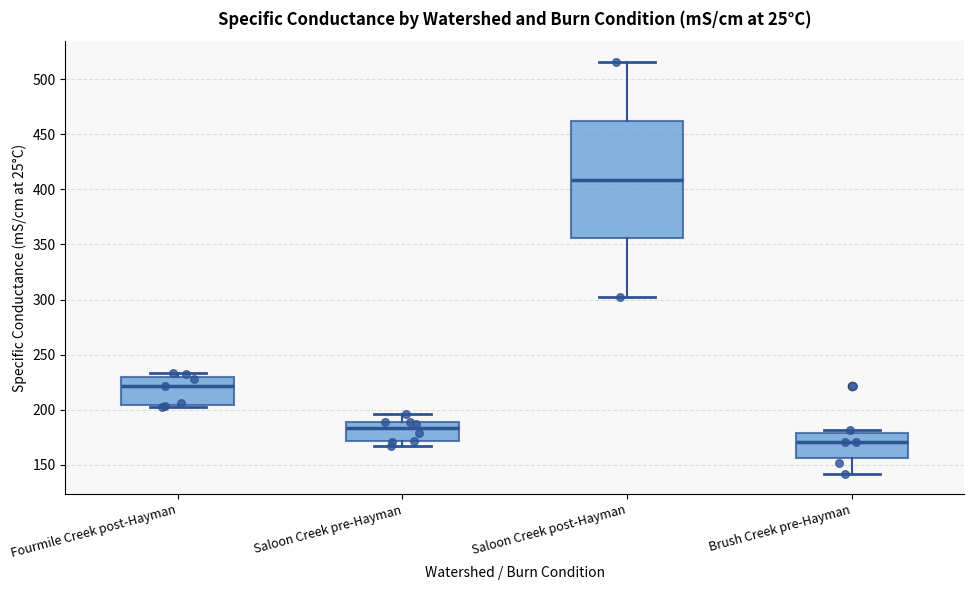

Where is the lower edge of the box for Saloon Creek post-Hayman on the y-axis? The values are not printed on the chart, so give them approximately, as read against the axis.

355